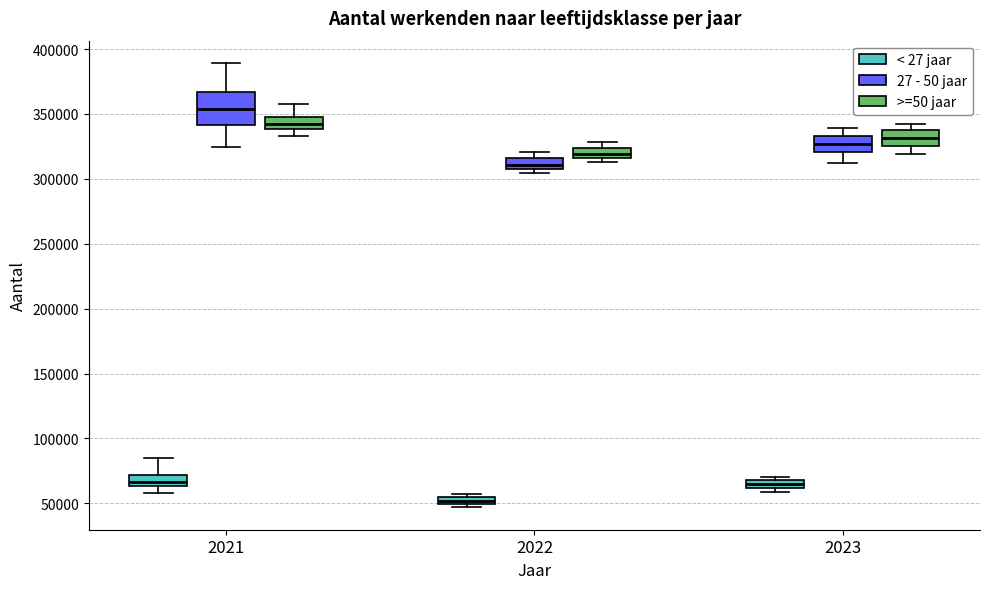

Where does the lower whisker of the box for 2021 (< 27 jaar) end on the y-axis? The values are not printed on the chart, so give them approximately, as read against the axis.

60000